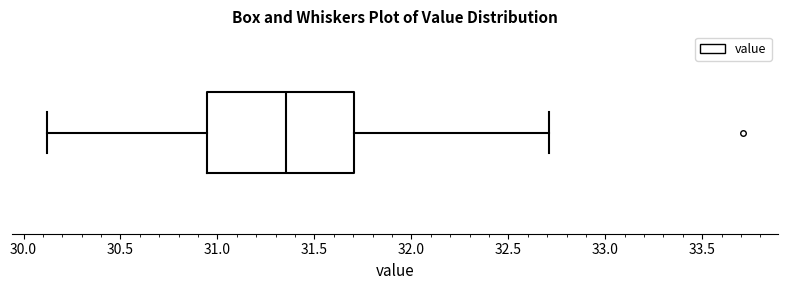

Transcribe this box plot: give where the median line is, the range the box spans, and where the two whiskers end, as read against the x-axis. The values are not printed on the chart, so give them approximately, as read against the axis.

median 31.35, box 30.95 to 31.70, whiskers 30.10 to 32.70